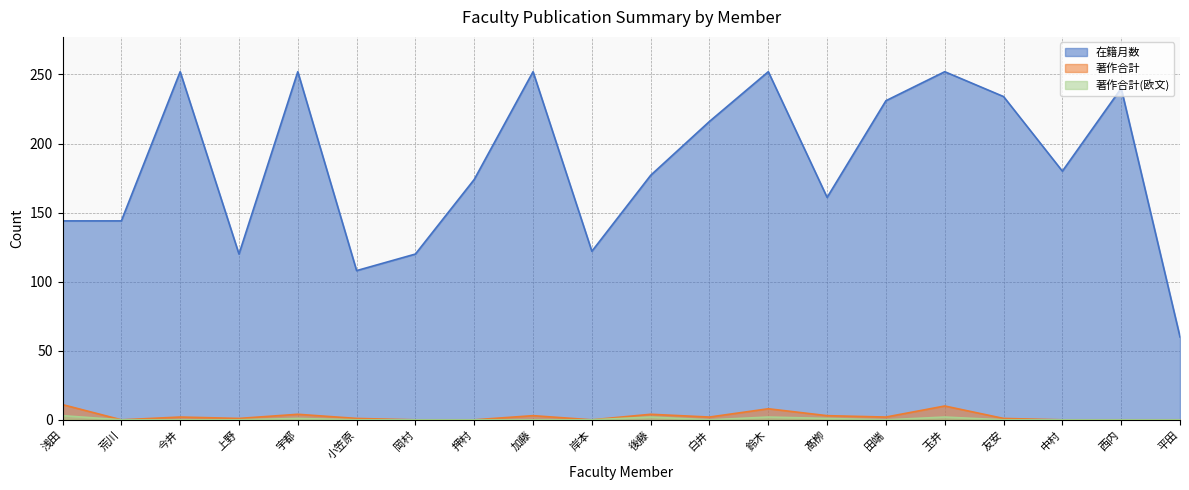

True or false: 在籍月数 has more than 2 interior local peaks.

True